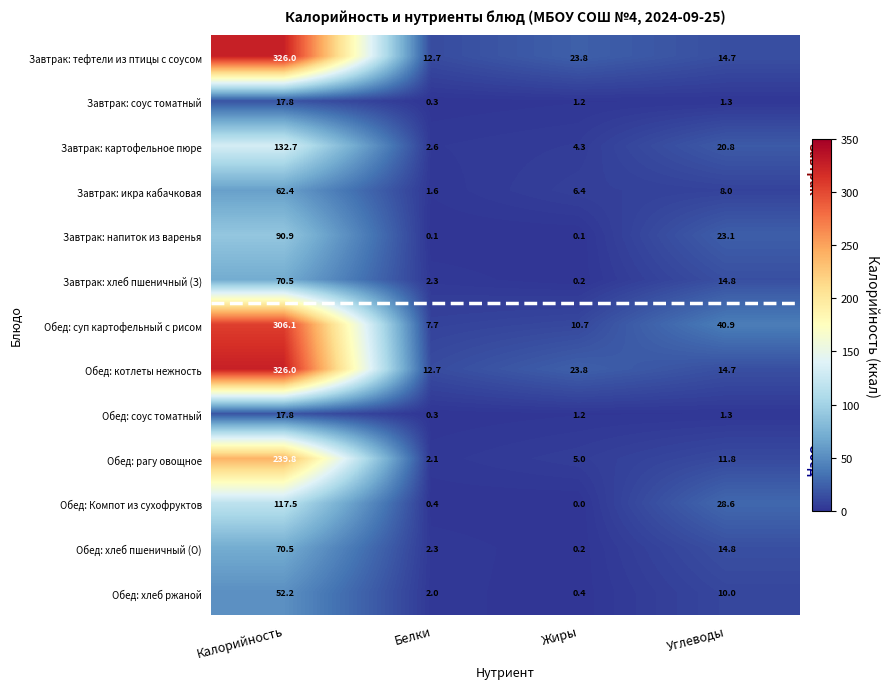

The value of Завтрак: соус томатный at Белки is 0.3. True or false?

True